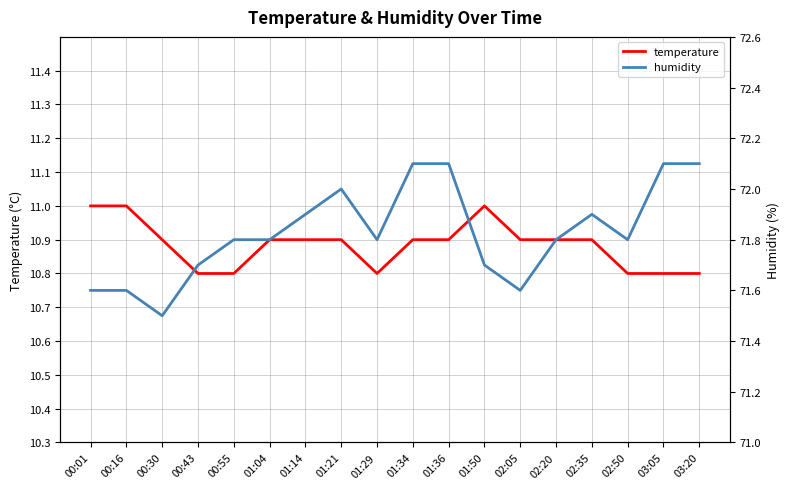

How many data points does each series have?

18